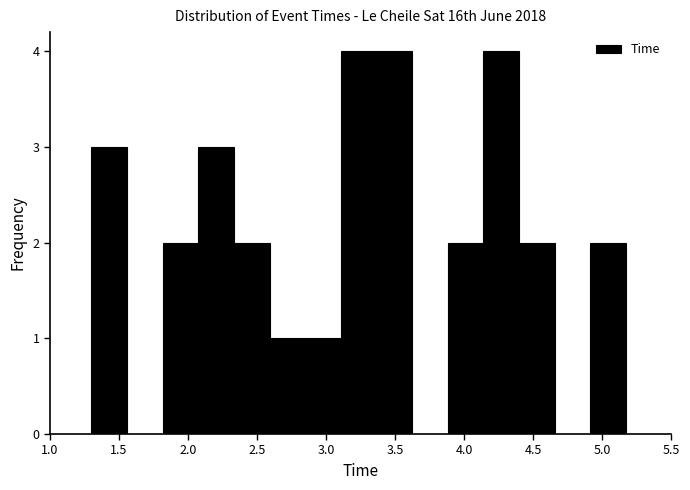

Reading left to right, list every bar in this chart as the range it spans on the x-axis followed by its height. Neither the bar edges nor the heights are printed on the chart, so give them approximately, as read against the axes.

1.30 to 1.55: 3
1.55 to 1.80: 0
1.80 to 2.05: 2
2.05 to 2.35: 3
2.35 to 2.60: 2
2.60 to 2.85: 1
2.85 to 3.10: 1
3.10 to 3.35: 4
3.35 to 3.60: 4
3.60 to 3.90: 0
3.90 to 4.15: 2
4.15 to 4.40: 4
4.40 to 4.65: 2
4.65 to 4.90: 0
4.90 to 5.15: 2